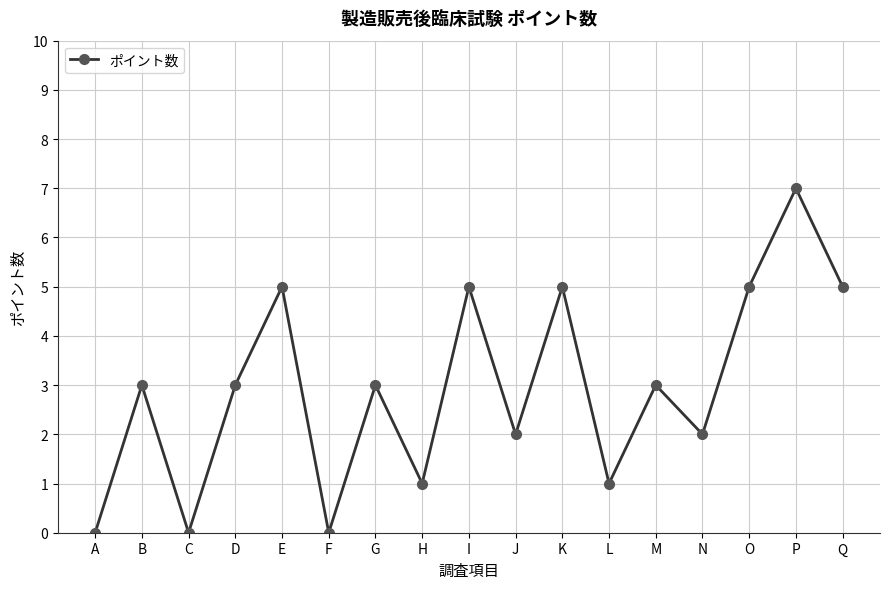

What is the value of the 12th point from the left?

1